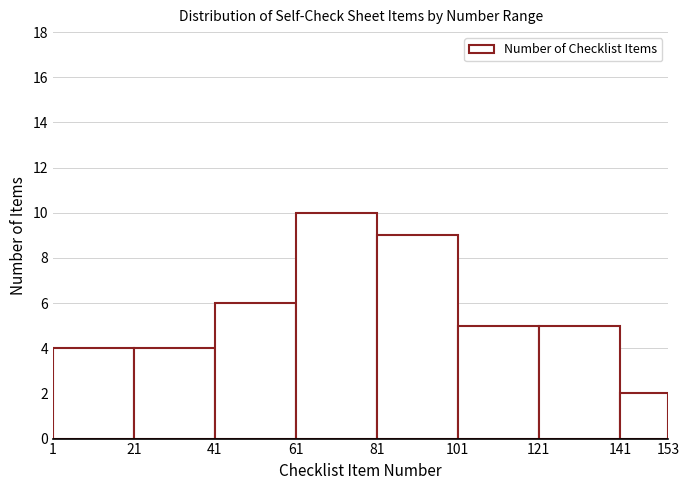

Reading left to right, transcribe this chart: for each bar, give the range it covers on the x-axis and its height. The values are not printed on the chart, so give them approximately, as read against the axis.

1 to 21: 4
21 to 41: 4
41 to 61: 6
61 to 81: 10
81 to 101: 9
101 to 121: 5
121 to 141: 5
141 to 153: 2